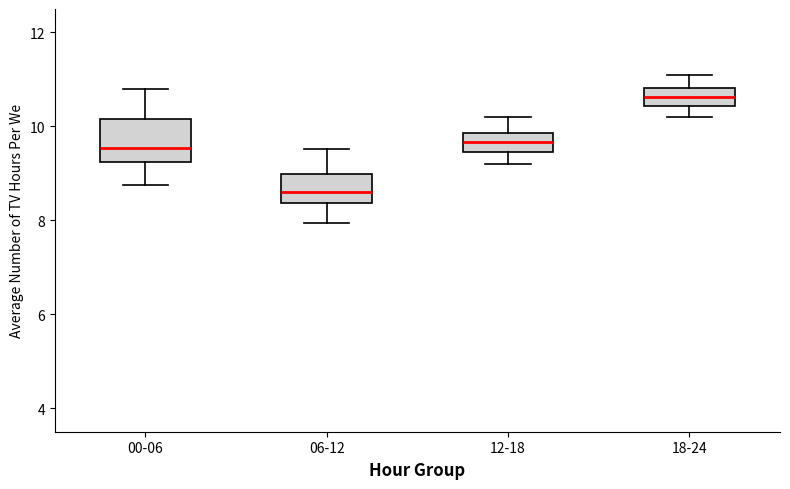

Reading left to right, read every box against the y-axis: the position of its median line, the range the box covers, and the ends of its whiskers. The values are not printed on the chart, so give them approximately, as read against the axis.

00-06: median 9.6, box 9.2 to 10.2, whiskers 8.8 to 10.8
06-12: median 8.6, box 8.4 to 9.0, whiskers 8.0 to 9.6
12-18: median 9.6, box 9.4 to 9.8, whiskers 9.2 to 10.2
18-24: median 10.6, box 10.4 to 10.8, whiskers 10.2 to 11.2